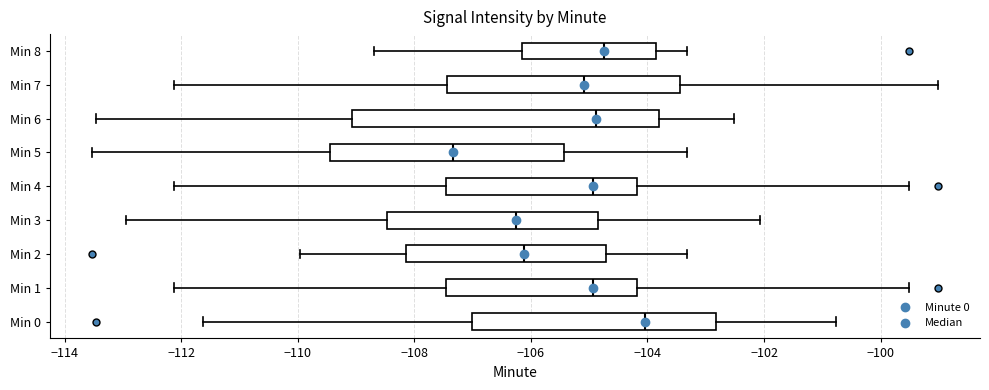

Reading bottom to top, read every box against the x-axis: the position of its median line, the range the box covers, and the ends of its whiskers. The values are not printed on the chart, so give them approximately, as read against the axis.

Min 0: median -104.0, box -107.0 to -102.8, whiskers -111.6 to -100.8
Min 1: median -105.0, box -107.4 to -104.2, whiskers -112.2 to -99.6
Min 2: median -106.2, box -108.2 to -104.8, whiskers -110.0 to -103.4
Min 3: median -106.2, box -108.4 to -104.8, whiskers -113.0 to -102.0
Min 4: median -105.0, box -107.4 to -104.2, whiskers -112.2 to -99.6
Min 5: median -107.4, box -109.4 to -105.4, whiskers -113.6 to -103.4
Min 6: median -104.8, box -109.0 to -103.8, whiskers -113.4 to -102.6
Min 7: median -105.0, box -107.4 to -103.4, whiskers -112.2 to -99.0
Min 8: median -104.8, box -106.2 to -103.8, whiskers -108.6 to -103.4